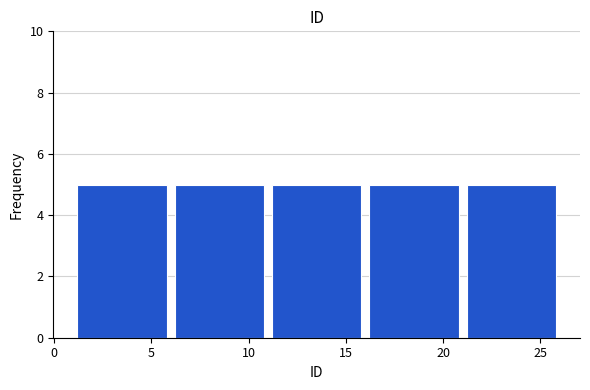

How tall is the bar that spans 6 to 11 on the x-axis? The values are not printed on the chart, so give them approximately, as read against the axis.

5